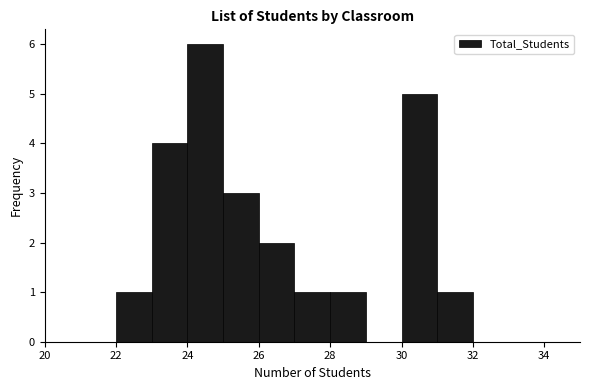

Which range on the x-axis has the tallest bar?

24 to 25